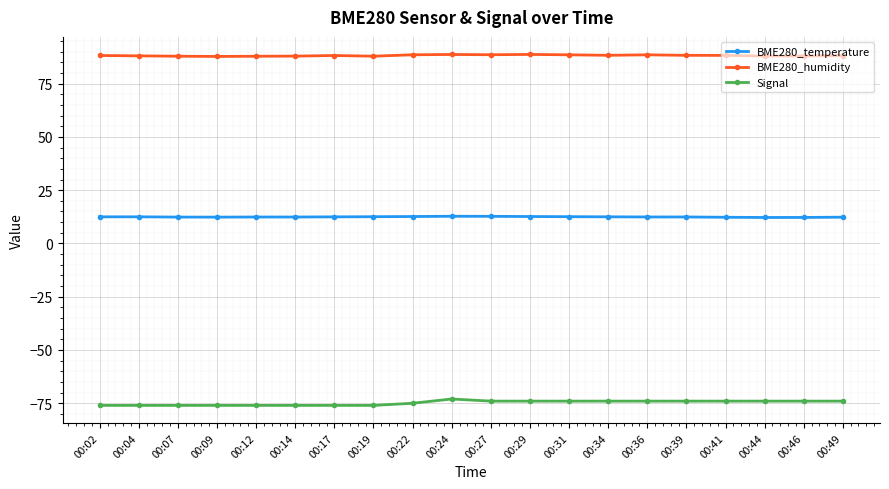

What is the sum of the BME280_humidity values at 00:34 and 00:46?

176.2